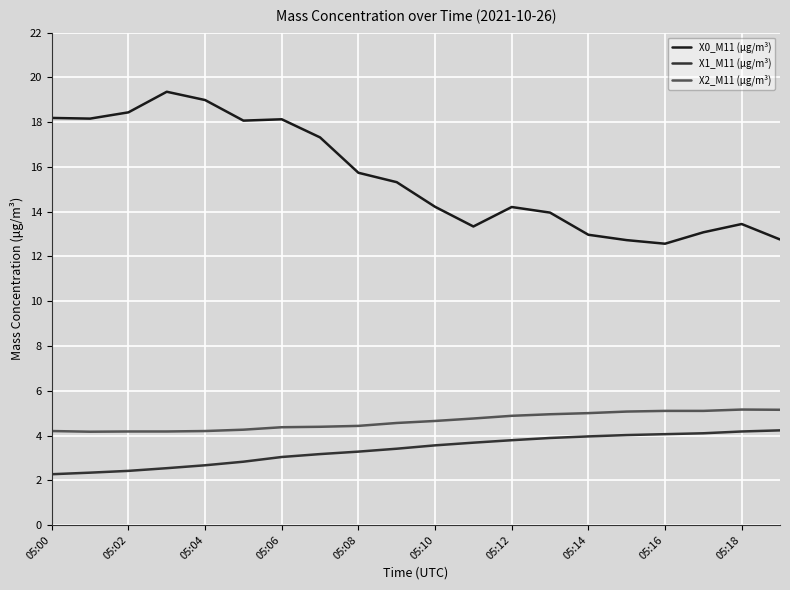

True or false: X0_M11 (μg/m³) and X2_M11 (μg/m³) cross at least once.

False